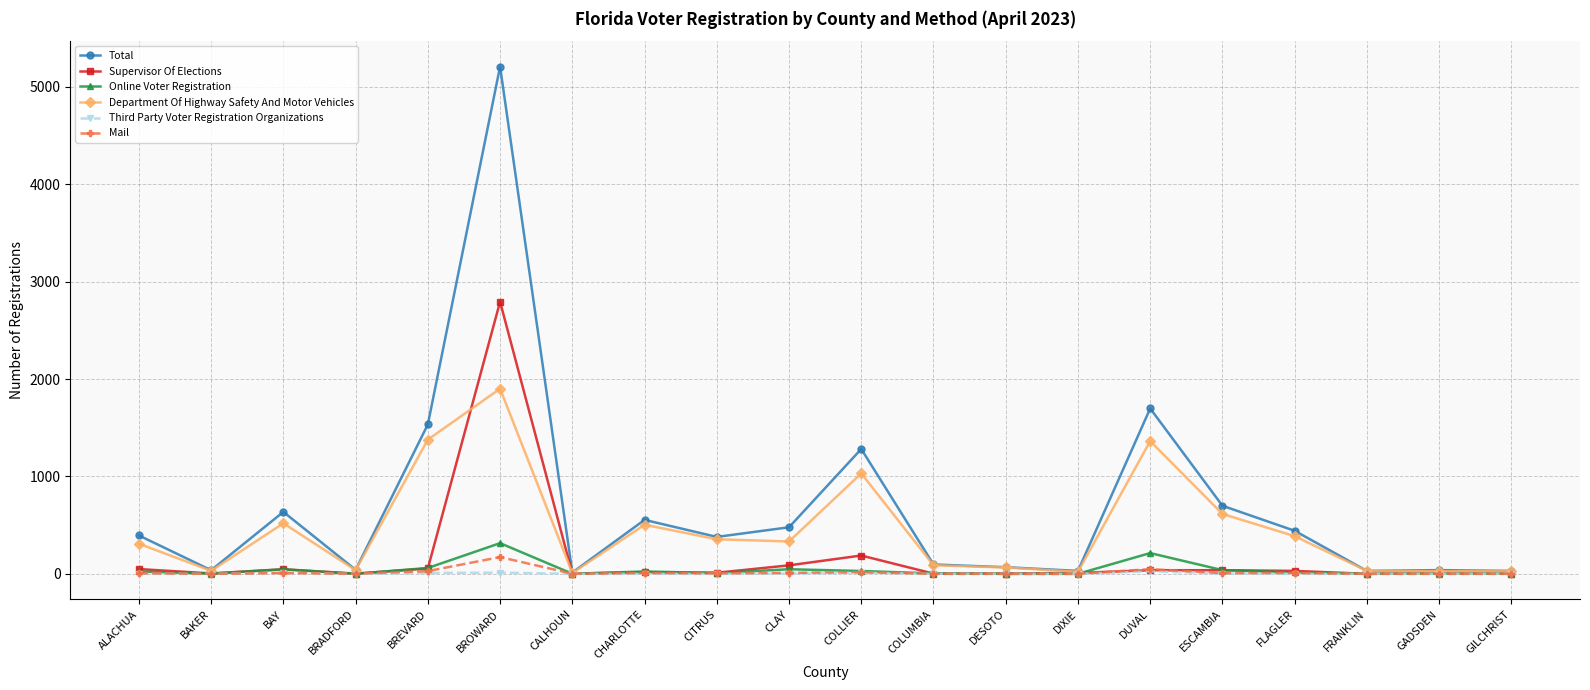

The value of Supervisor Of Elections at DUVAL is 37. True or false?

True